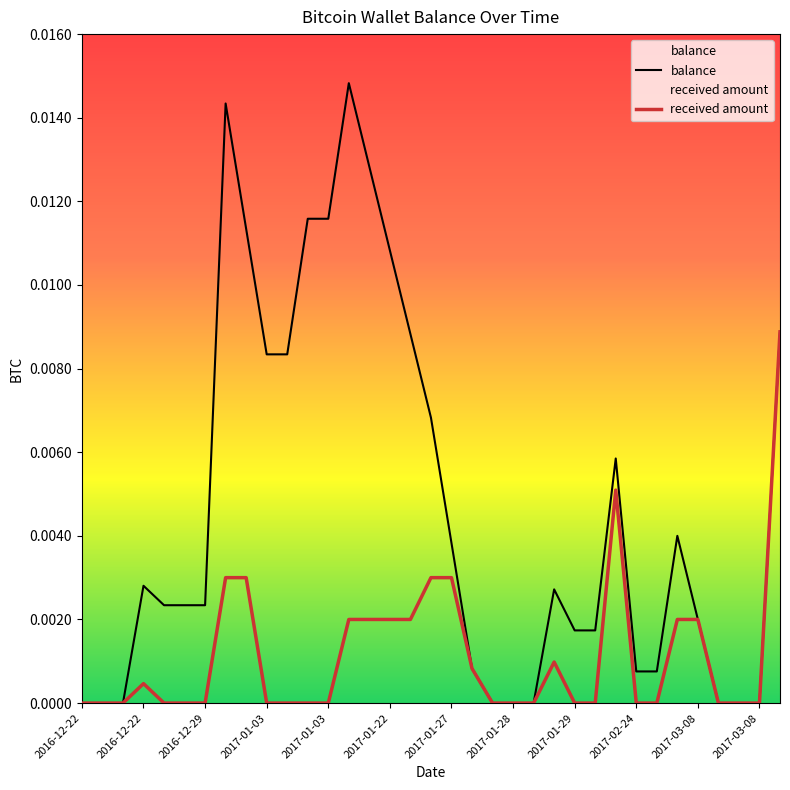

What is the label of the 14th point from the right?

2017-01-28